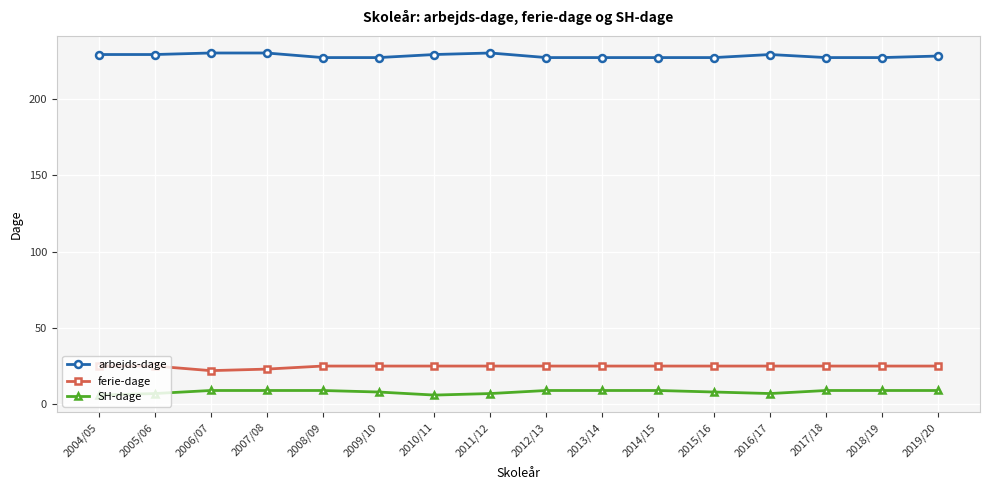

What is the sum of all SH-dage values?

130